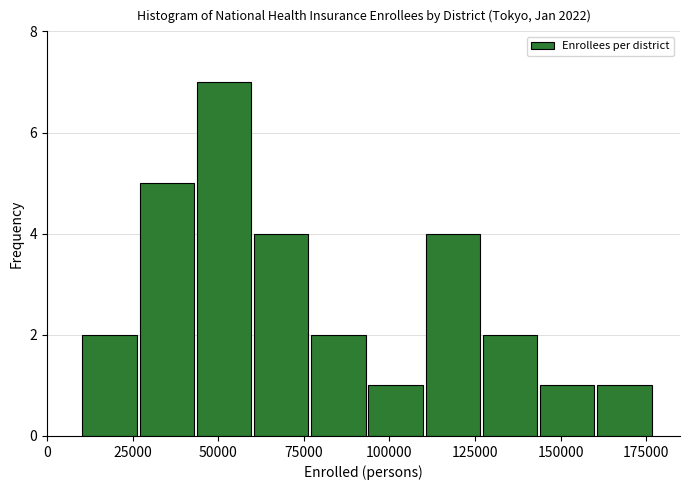

Read against the x-axis, roughly where is the centre of the tallest bar?

50000